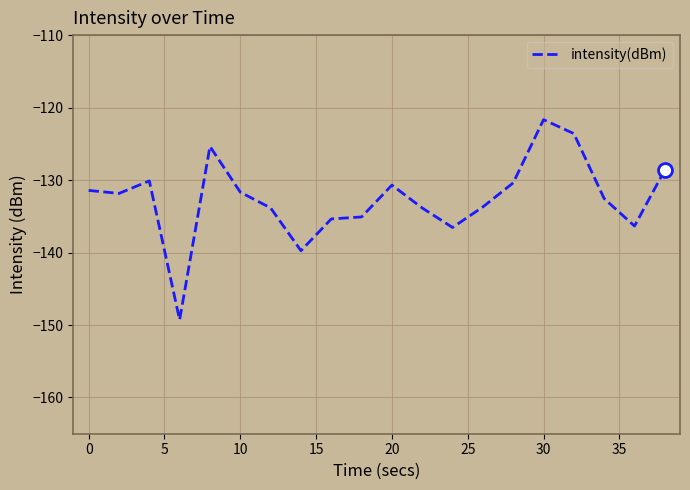

Count the number of categories in the chart.

20